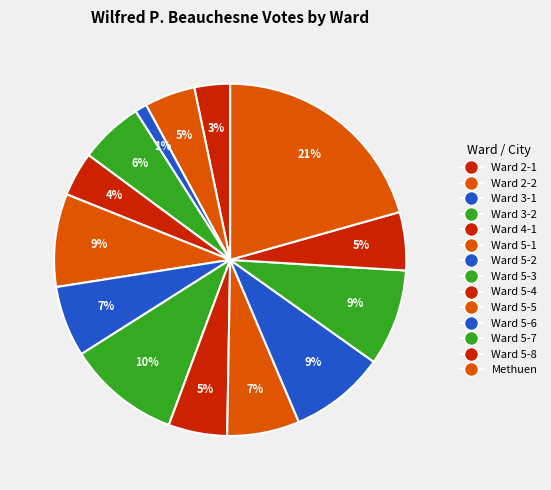

What is the change in value from Ward 2-1 to Methuen?

+679